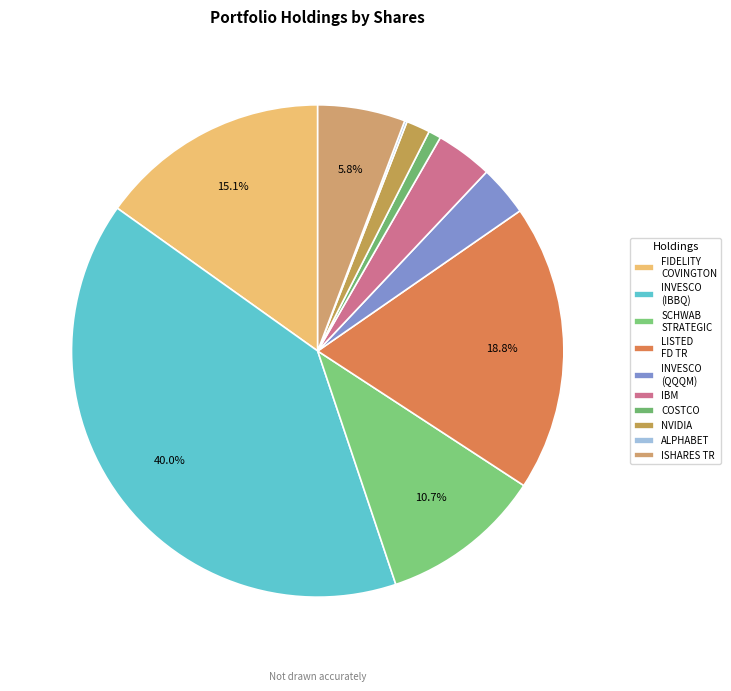

Which slice is the largest?

INVESCO (IBBQ)